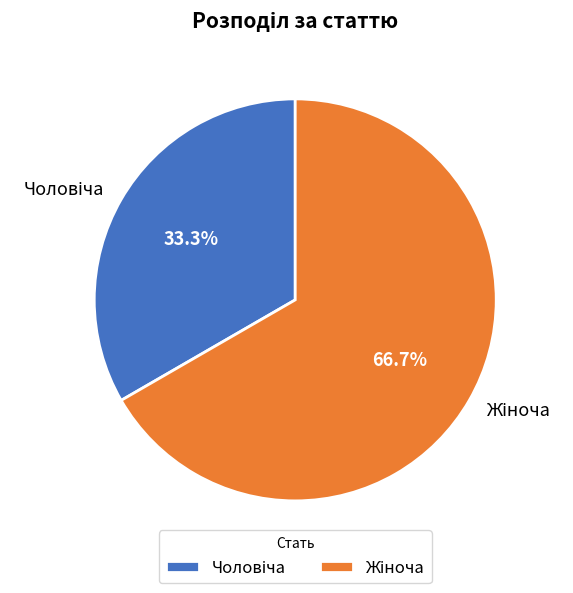

Is there a majority slice in this chart?

Yes